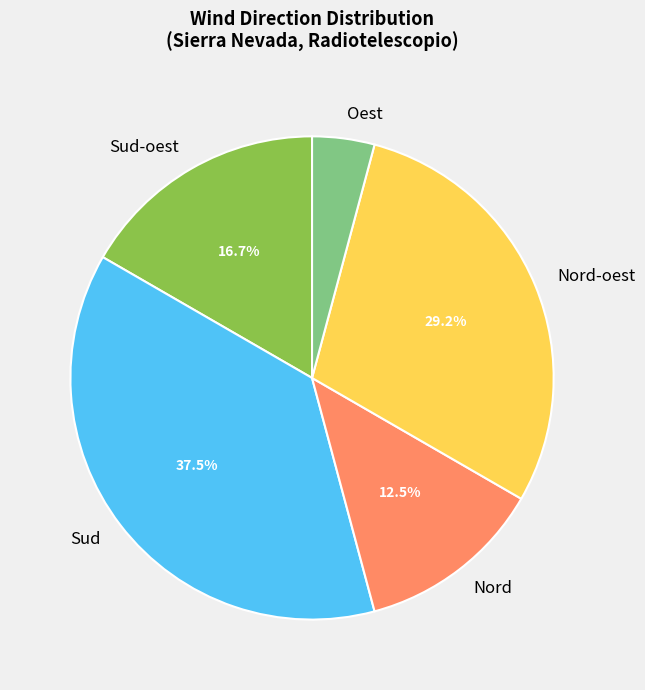

What percentage is NOT represented by Nord-oest?

70.8%